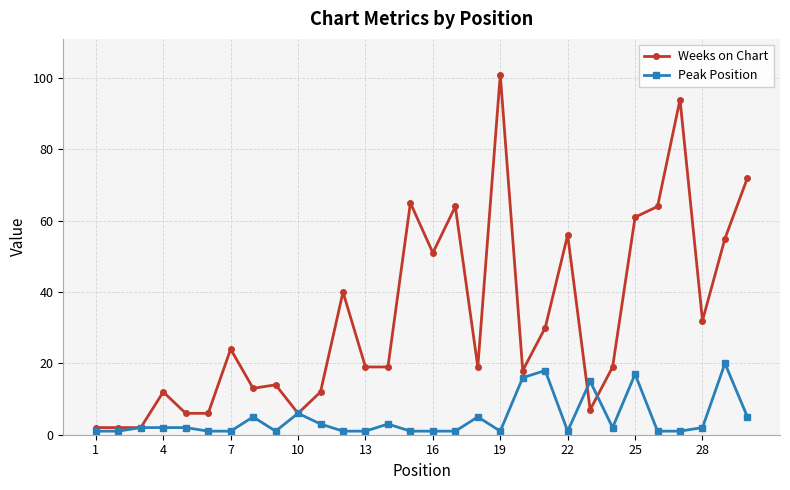

At how many categories does at least one series exceed 68?

3